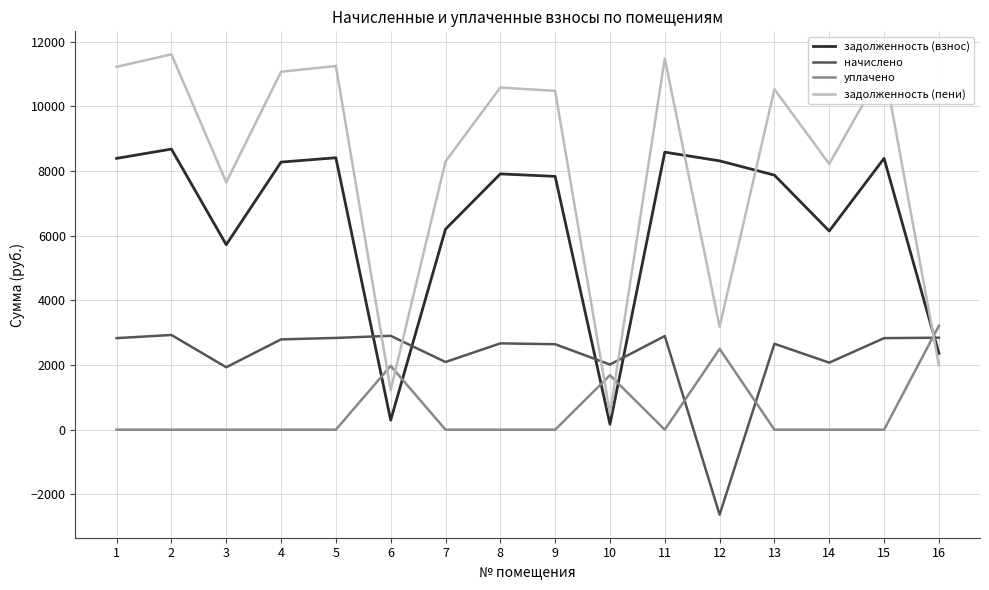

What is the maximum value shown in the chart?

11607.4